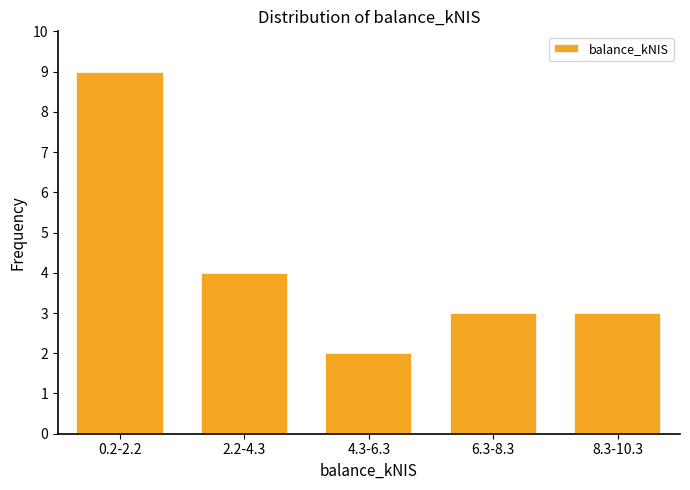

Reading left to right, what are all the values shown in this chart?

0.2-2.2=9	2.2-4.3=4	4.3-6.3=2	6.3-8.3=3	8.3-10.3=3